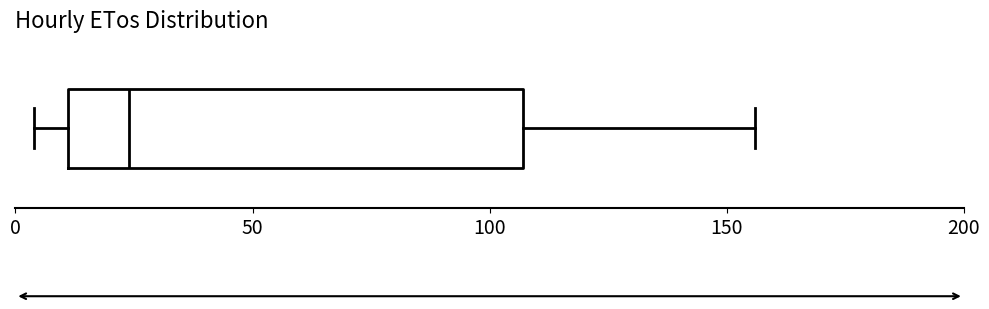

Transcribe this box plot: give where the median line is, the range the box spans, and where the two whiskers end, as read against the x-axis. The values are not printed on the chart, so give them approximately, as read against the axis.

median 25, box 10 to 105, whiskers 5 to 155